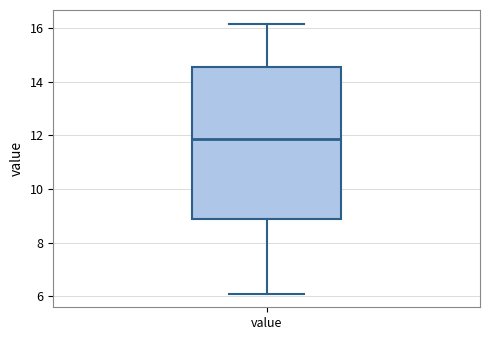

Where does the lower whisker of the box for value end on the y-axis? The values are not printed on the chart, so give them approximately, as read against the axis.

6.2